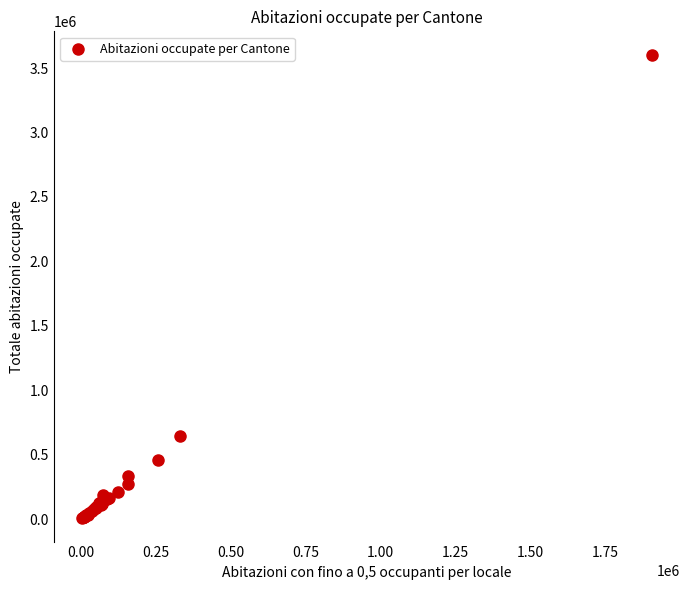

What Y value in the scatter plot is closest to 1805782?

648409